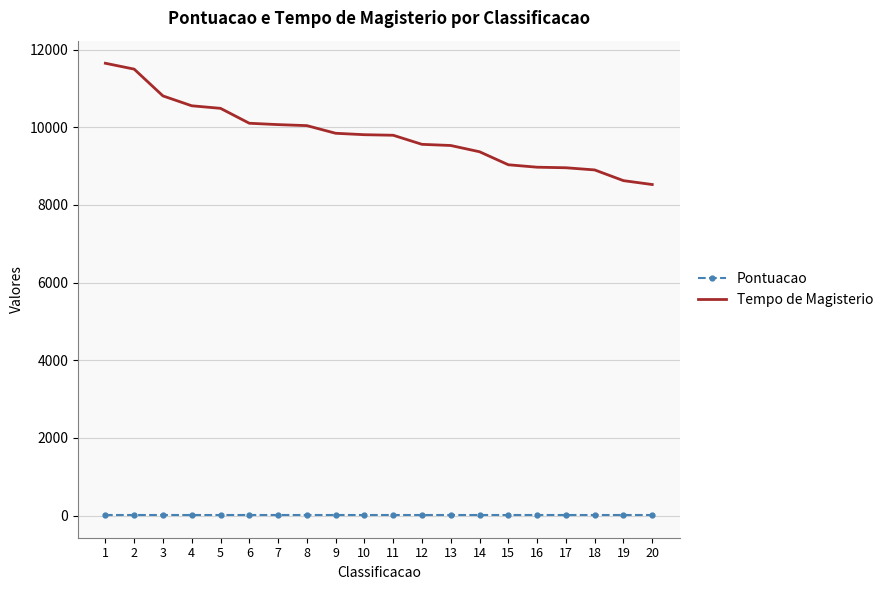

True or false: Tempo de Magisterio and Pontuacao cross at least once.

False